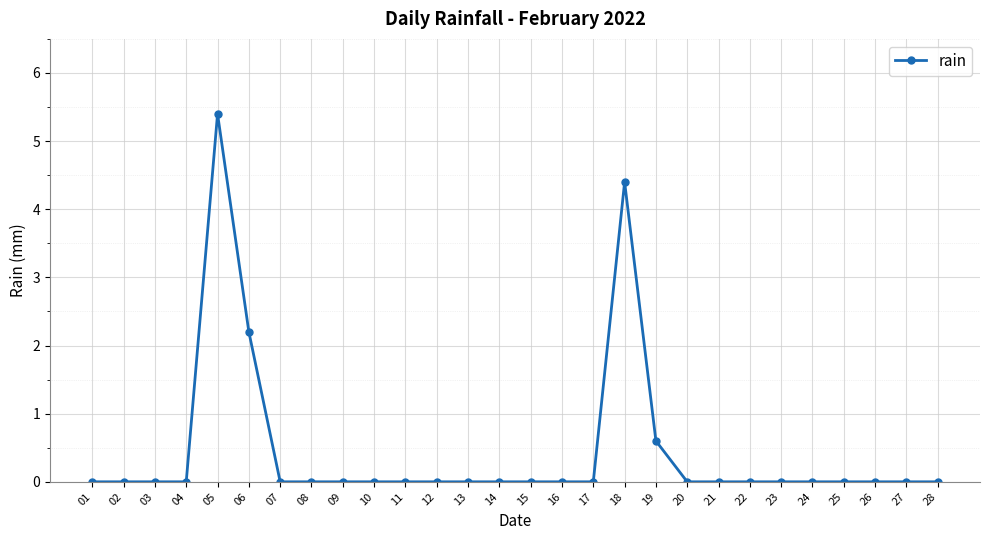

What is the greatest value displayed?

5.4